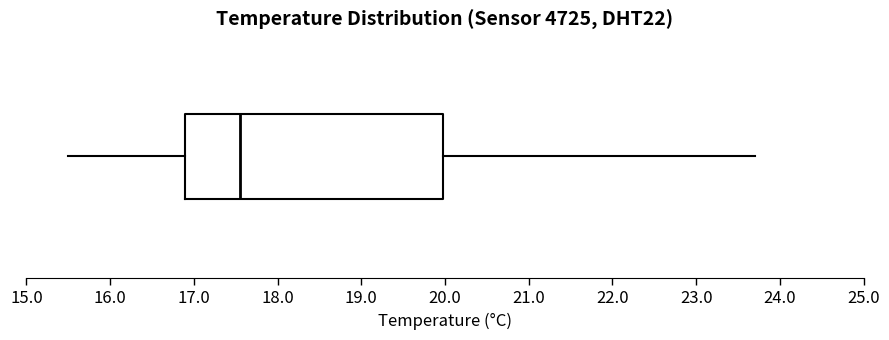

Read this box plot against the x-axis: the position of the median line, the range covered by the box, and the ends of both whiskers. The values are not printed on the chart, so give them approximately, as read against the axis.

median 17.6, box 16.9 to 20.0, whiskers 15.5 to 23.7